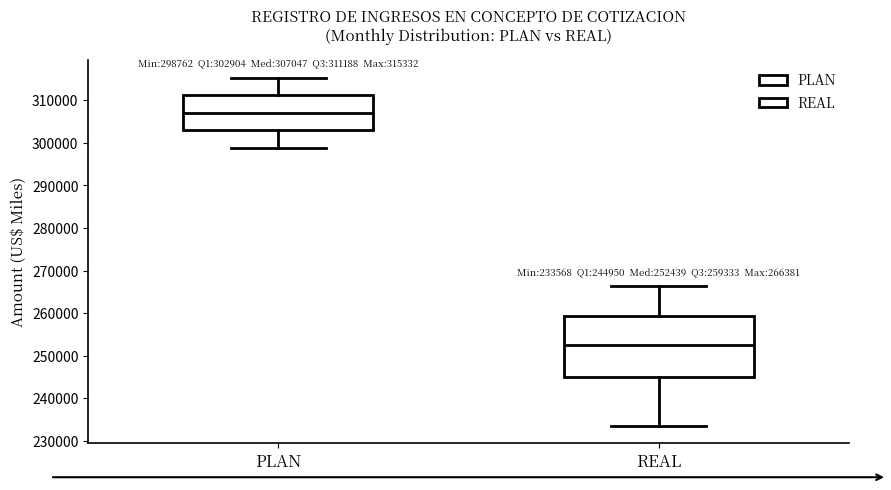

Comparing the boxes themselves (not the whiskers), which one is the tallest?

REAL